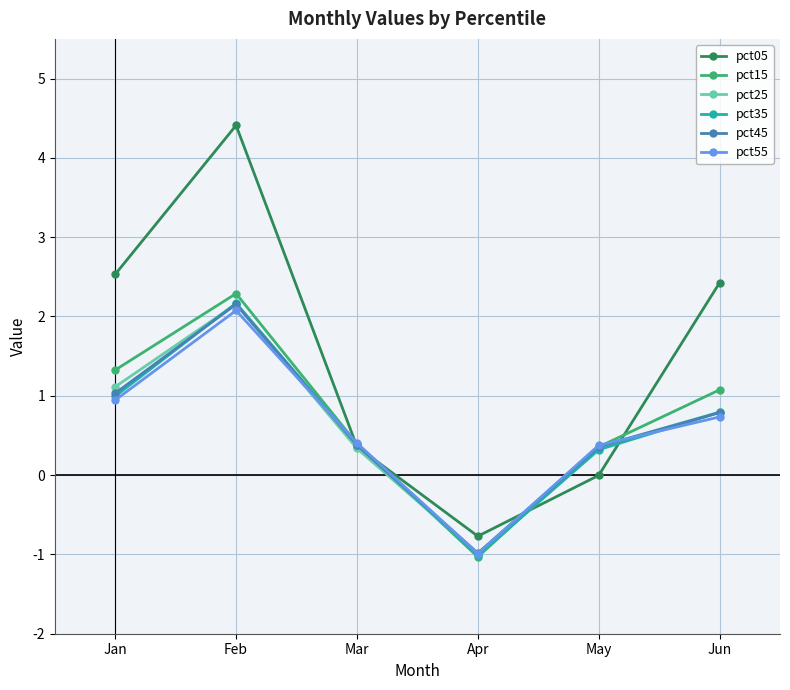

How many interior local peaks does the pct05 series have?

1